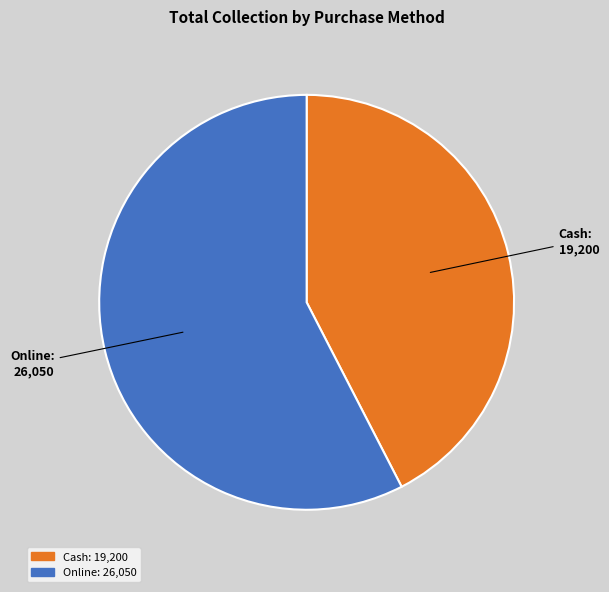

Do Cash and Online together represent more than half of the pie?

Yes